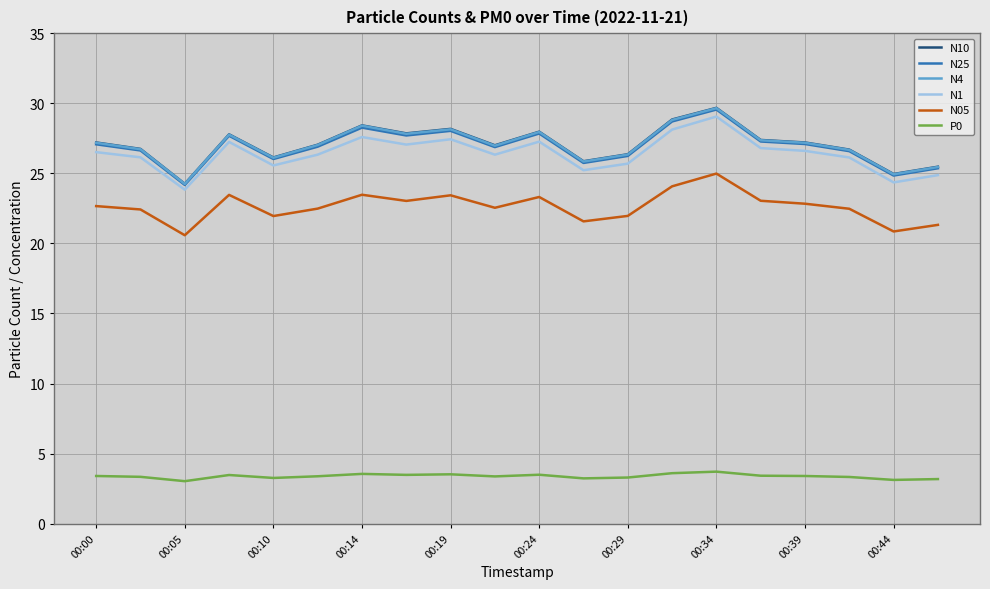

What is the minimum value shown in the chart?

3.0